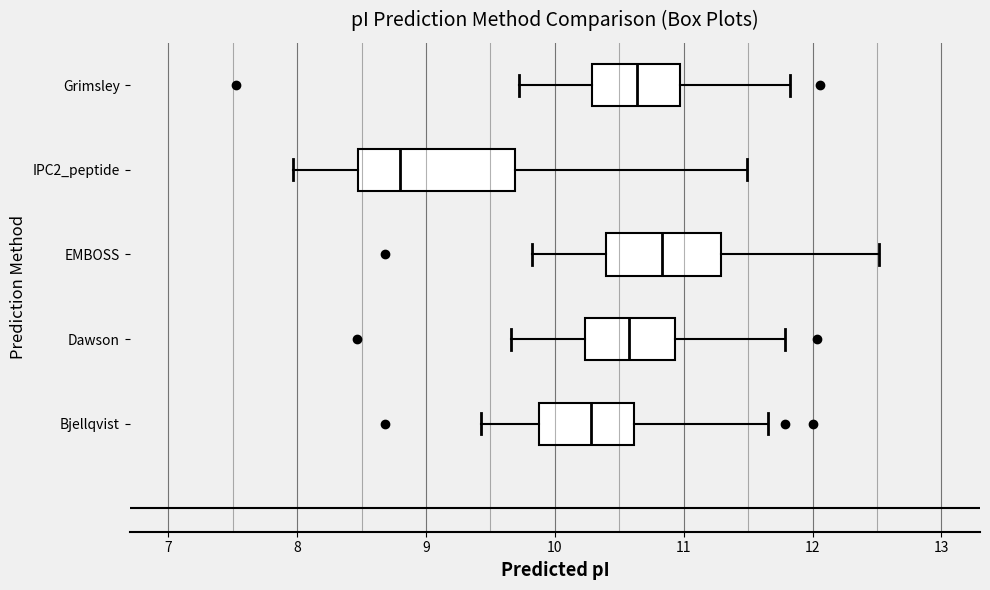

Which box is the widest, from its left edge to its right edge?

IPC2_peptide